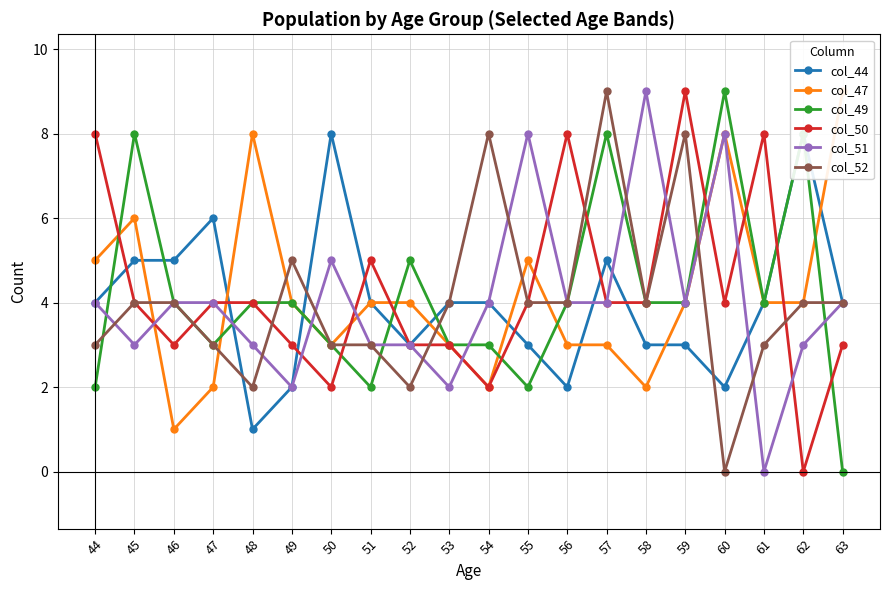

Between 55 and 58, which series saw the biggest shift?

col_47